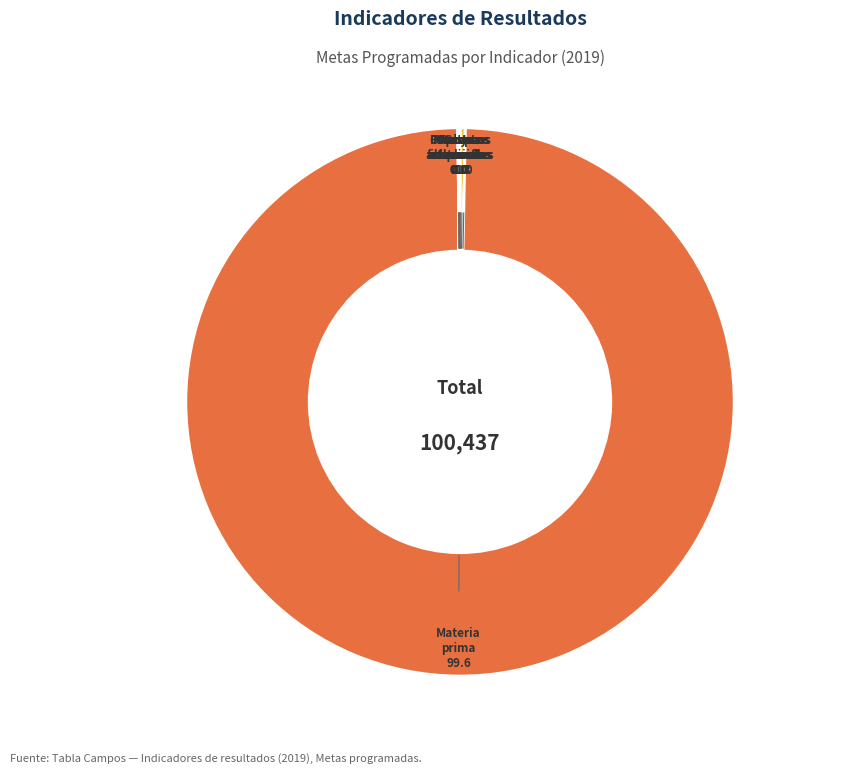

Is there a majority slice in this chart?

Yes